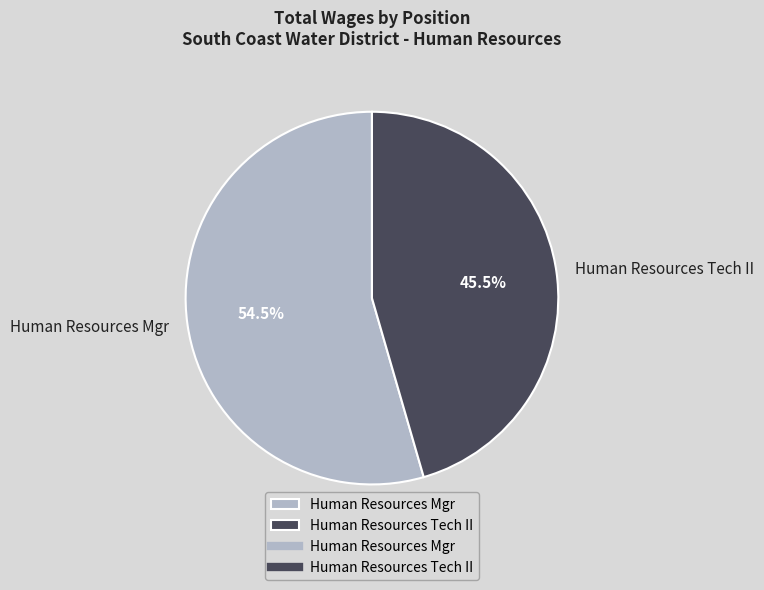

How many segments does this pie chart have?

2